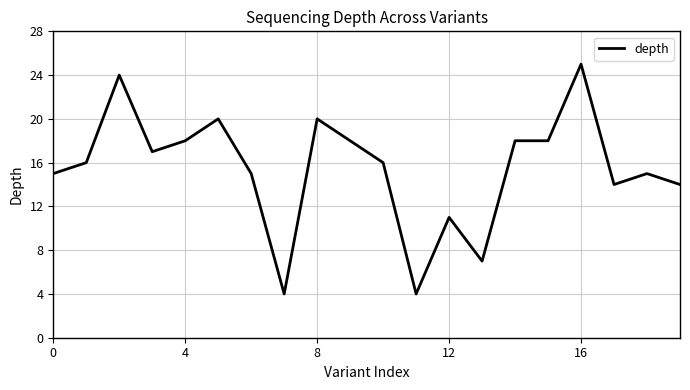

What is the minimum value shown in the chart?

4